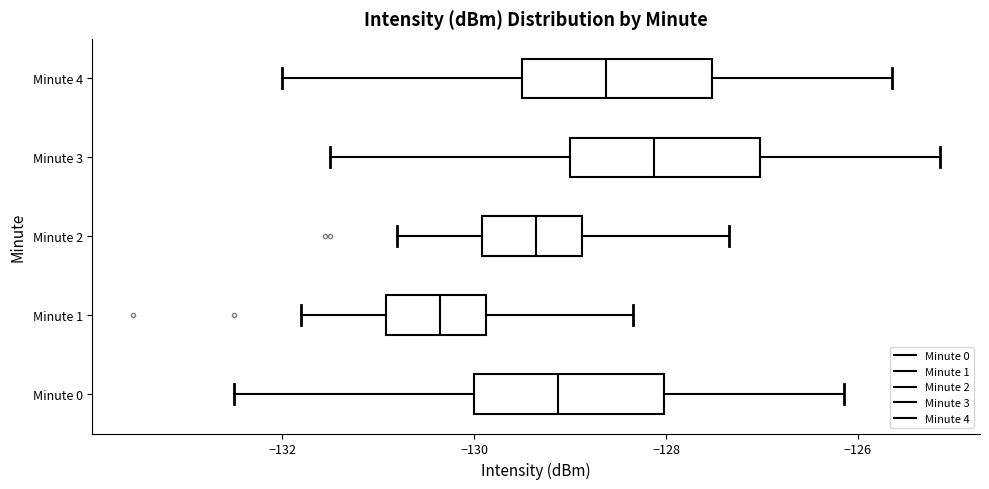

Where does the median line of the box for Minute 0 sit on the x-axis? The values are not printed on the chart, so give them approximately, as read against the axis.

-129.2